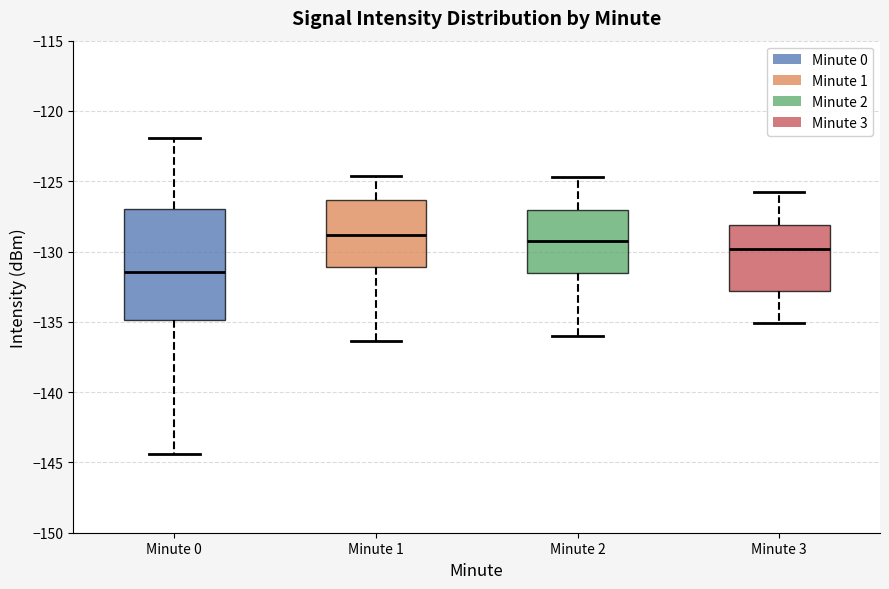

Where does the lower whisker of the box for Minute 2 end on the y-axis? The values are not printed on the chart, so give them approximately, as read against the axis.

-136.0